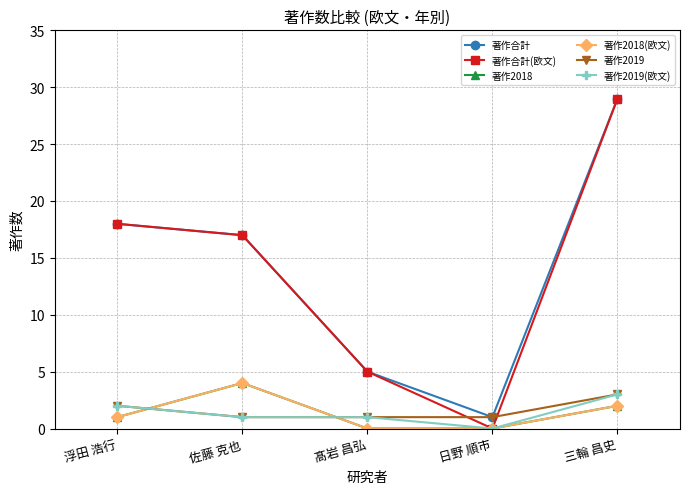

At how many categories does at least one series exceed 1?

4